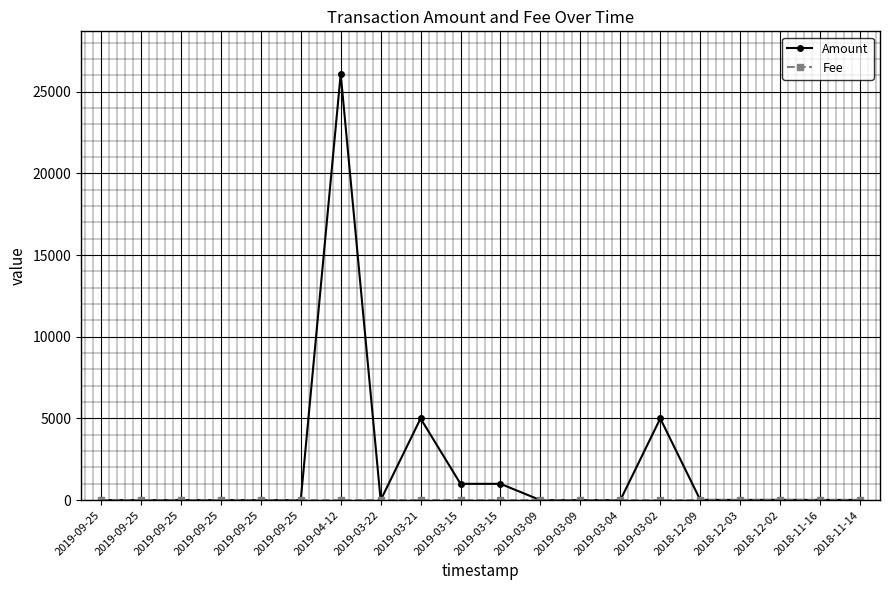

Does the chart have visible grid lines?

Yes